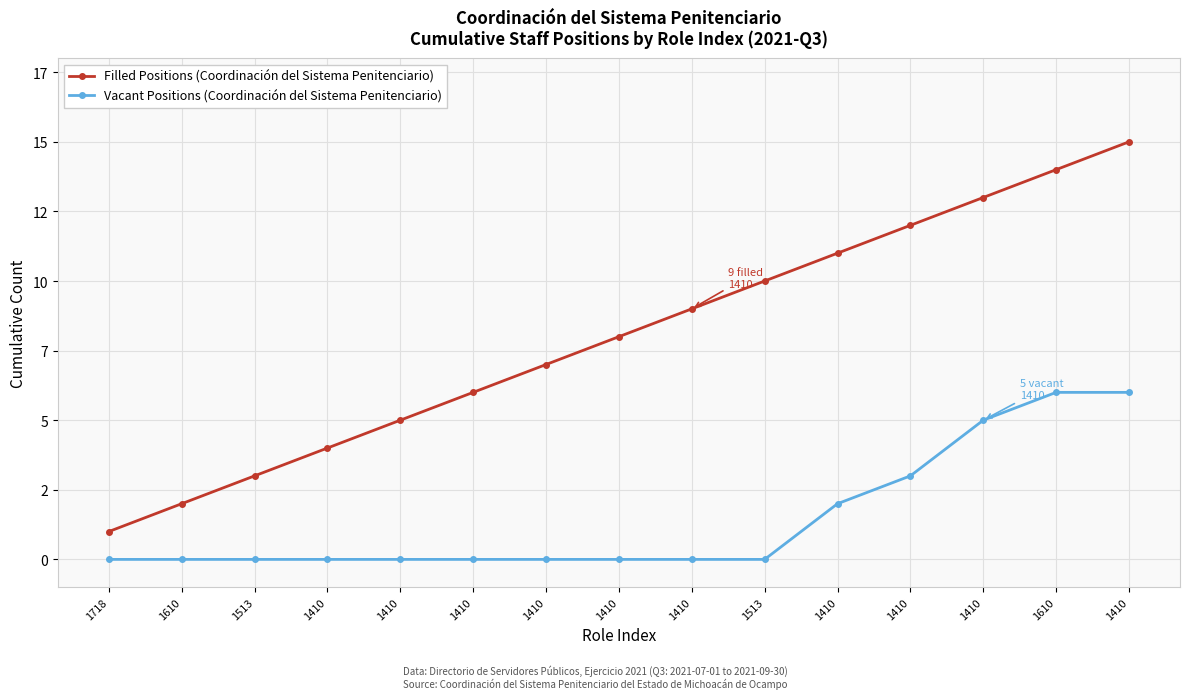

What are all the series names shown in the legend?

Filled Positions (Coordinación del Sistema Penitenciario), Vacant Positions (Coordinación del Sistema Penitenciario)